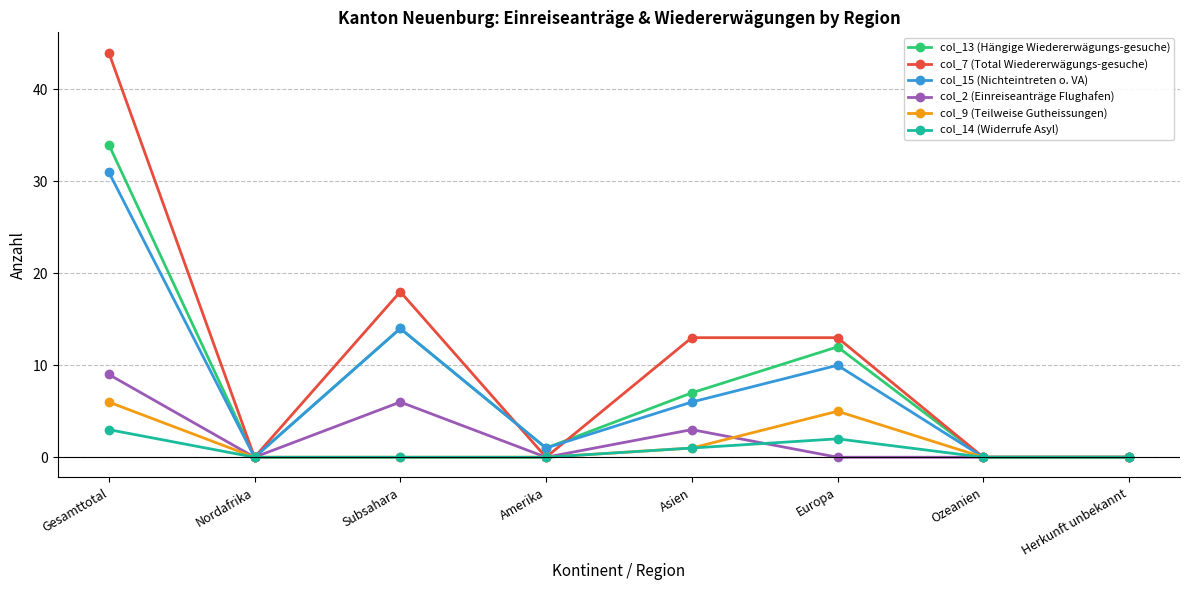

What is the label of the 3rd point from the right?

Europa